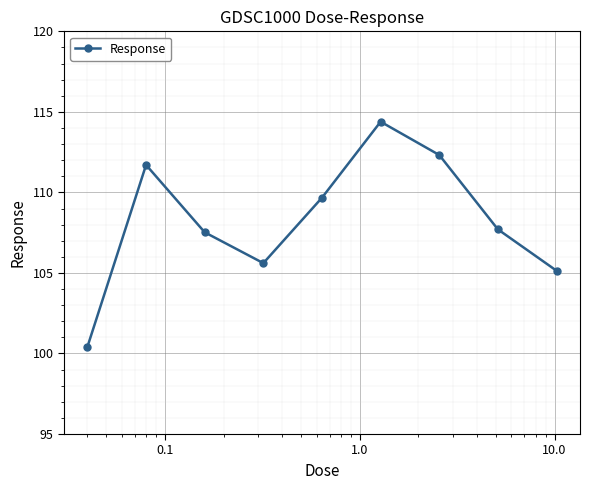

True or false: there are more than 1 points higher than both neighbors.

True